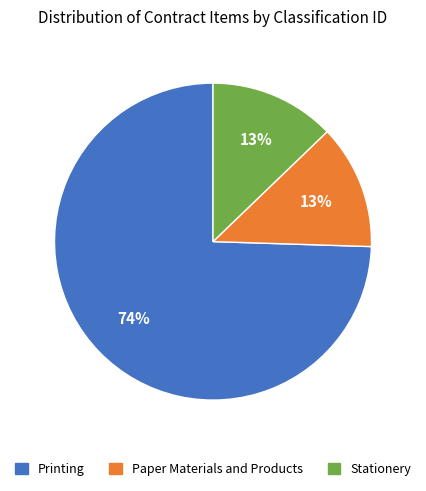

Count the number of slices in the pie.

3